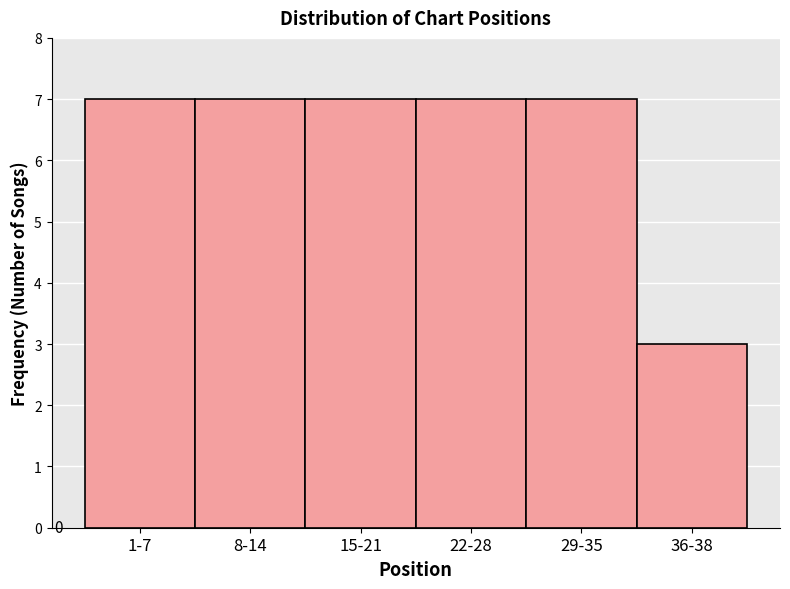

Reading left to right, what are all the values shown in this chart?

1-7=7	8-14=7	15-21=7	22-28=7	29-35=7	36-38=3